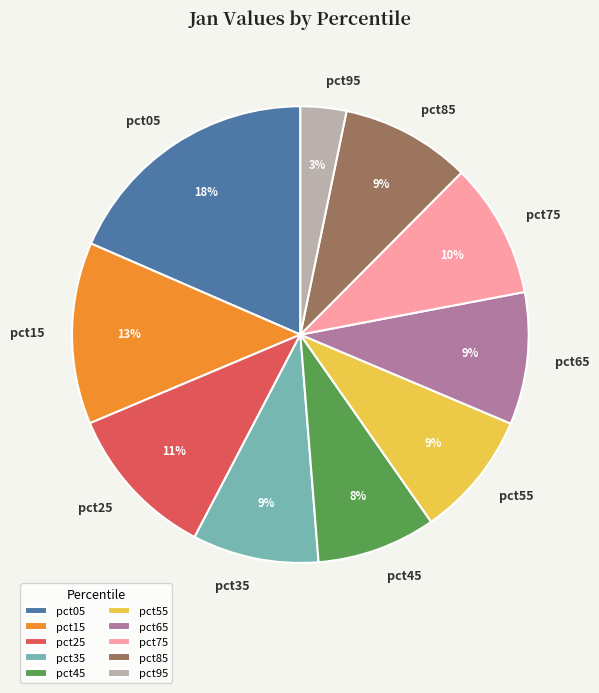

Do pct15 and pct95 together represent more than half of the pie?

No